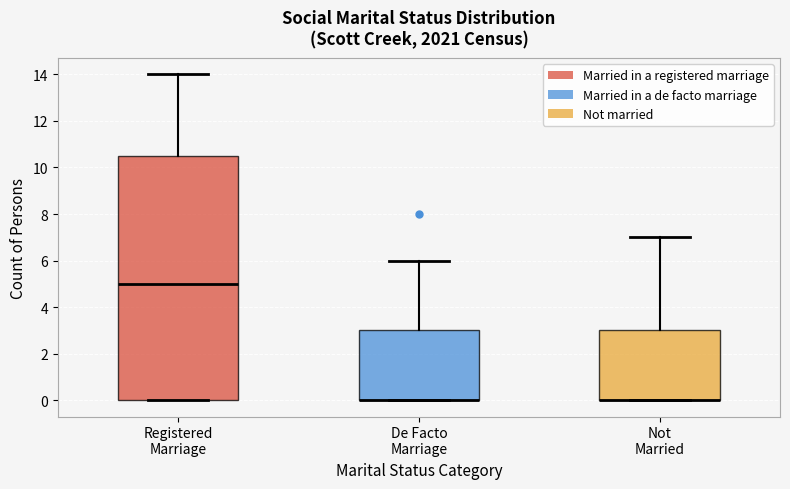

Where is the upper edge of the box for De Facto Marriage on the y-axis? The values are not printed on the chart, so give them approximately, as read against the axis.

3.0